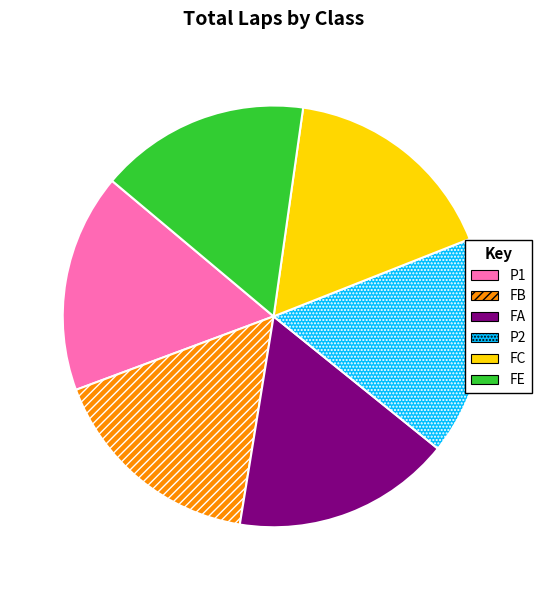

How many segments does this pie chart have?

6